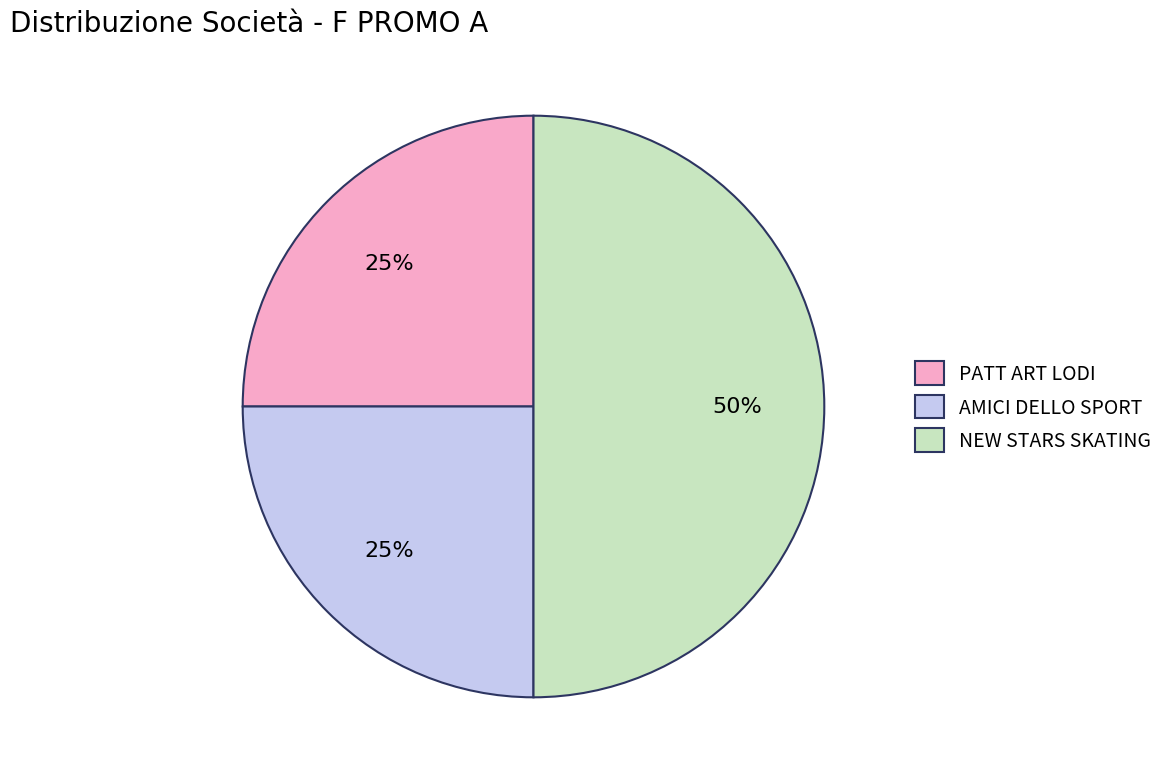

What is the ratio of the value at PATT ART LODI to the value at AMICI DELLO SPORT?

1.0